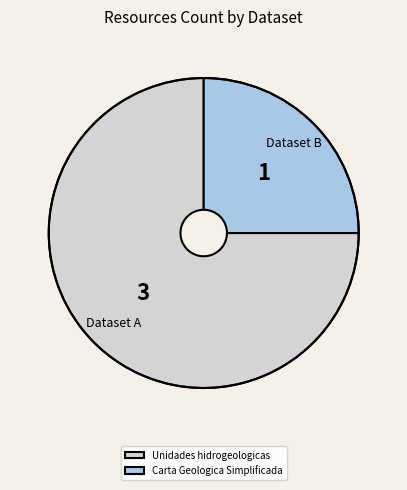

Do Carta Geologica Simplificada and Unidades hidrogeologicas together represent more than half of the pie?

Yes